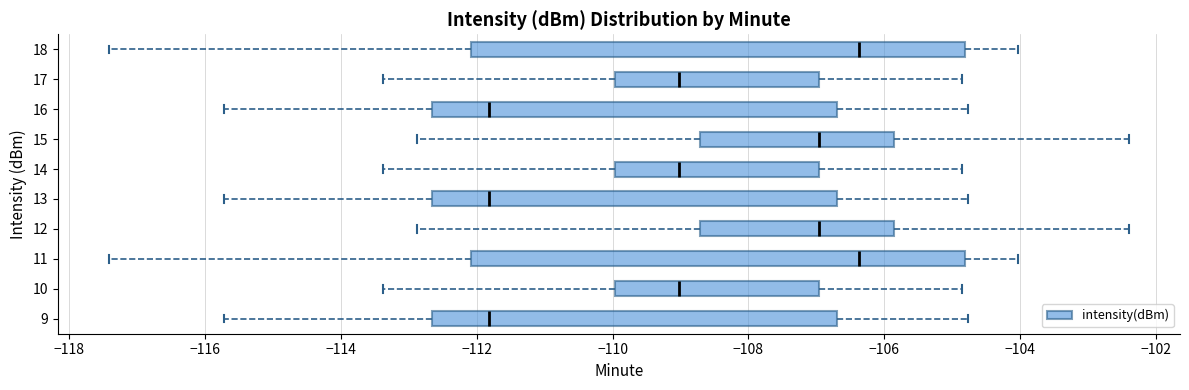

Where does the median line of the box at y = 10 sit on the x-axis? The values are not printed on the chart, so give them approximately, as read against the axis.

-109.0